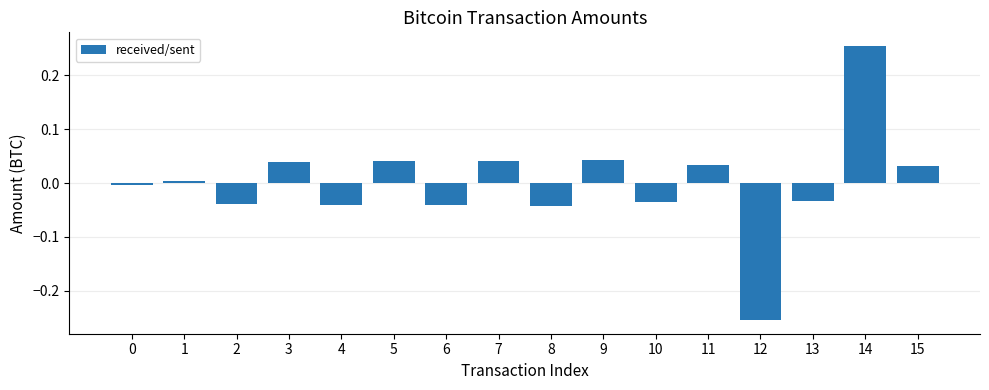

The value at 2 is -0.0. True or false?

True